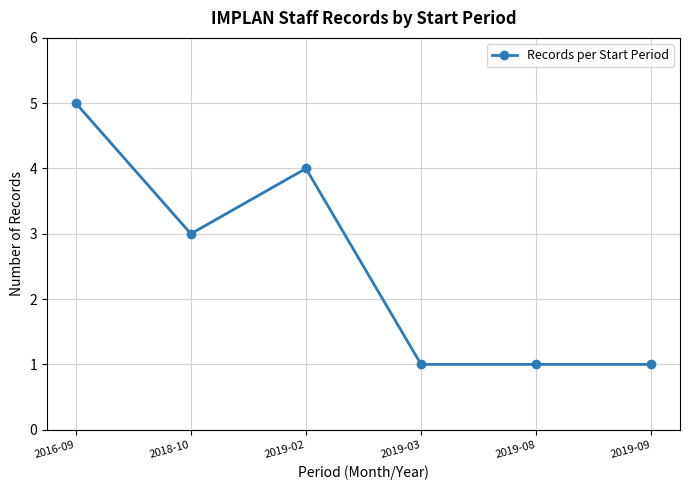

Reading left to right, extract all data points from this chart.

2016-09=5	2018-10=3	2019-02=4	2019-03=1	2019-08=1	2019-09=1